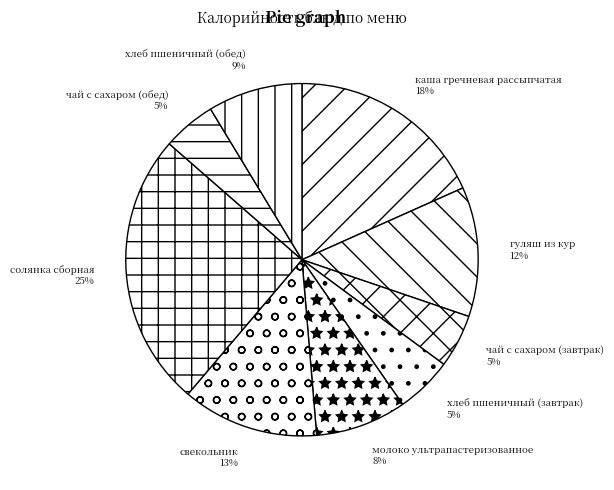

Count the number of slices in the pie.

9